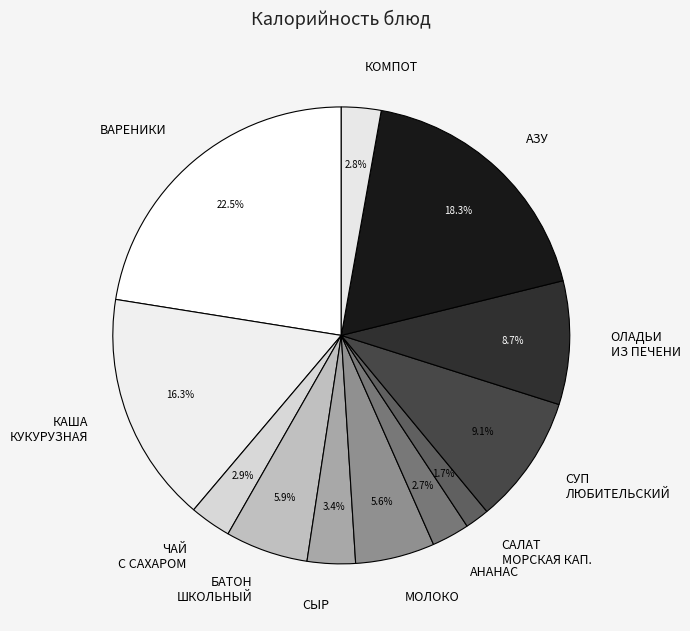

What percentage do СЫР and ЧАЙ С САХАРОМ together represent?

6.3%